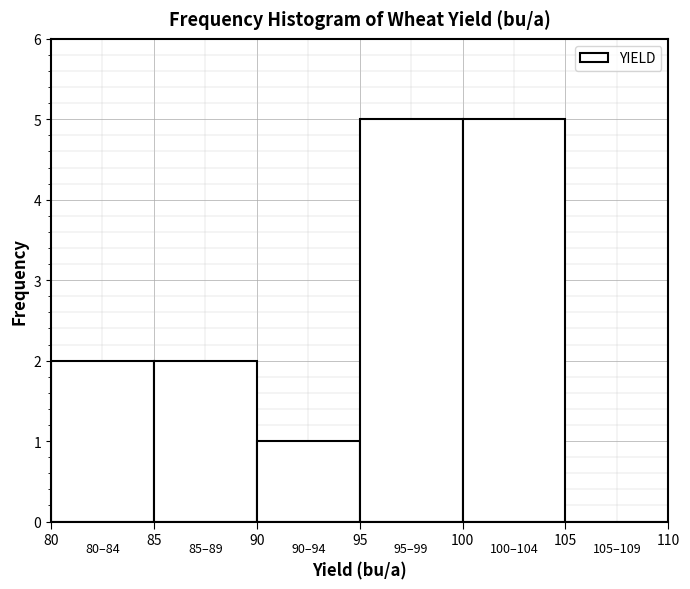

How tall is the bar that spans 90 to 95 on the x-axis? The values are not printed on the chart, so give them approximately, as read against the axis.

1